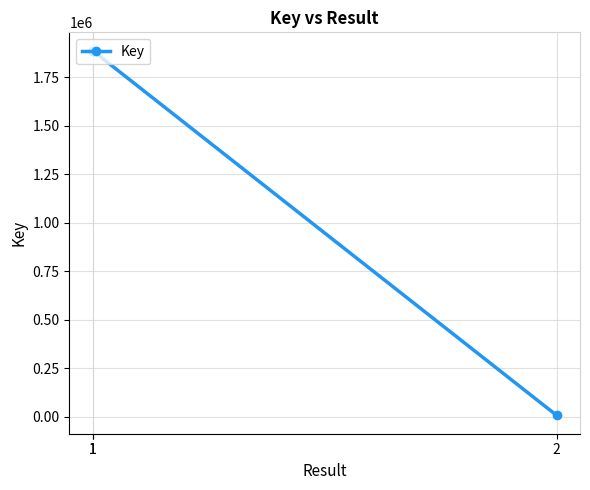

Which label corresponds to the smallest value in the chart?

2